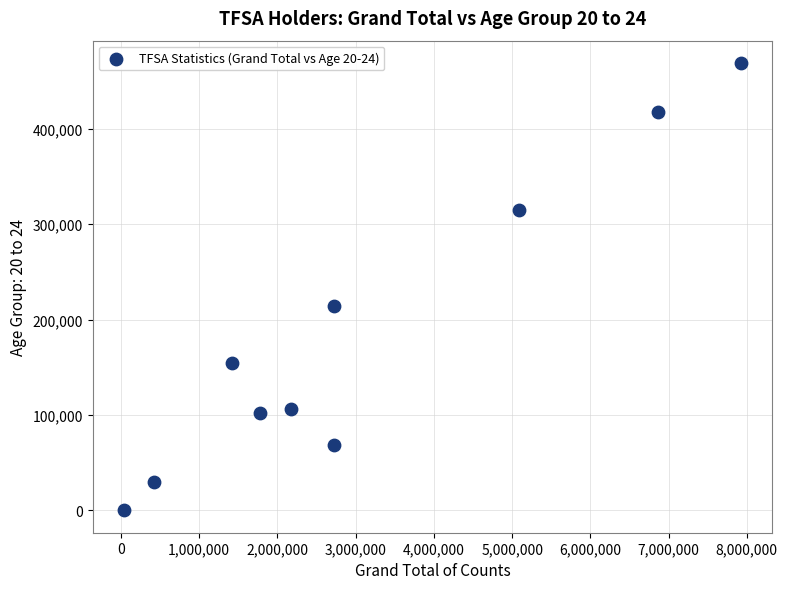

What Y value in the scatter plot is closest to 234515?

214130